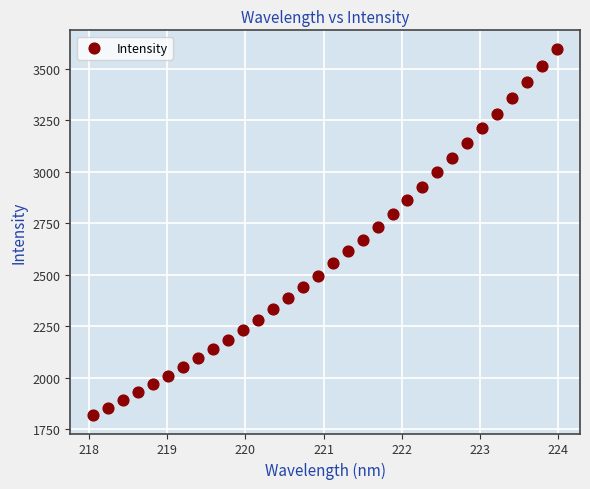

What is the range of Y values (max minus min)?

1778.7